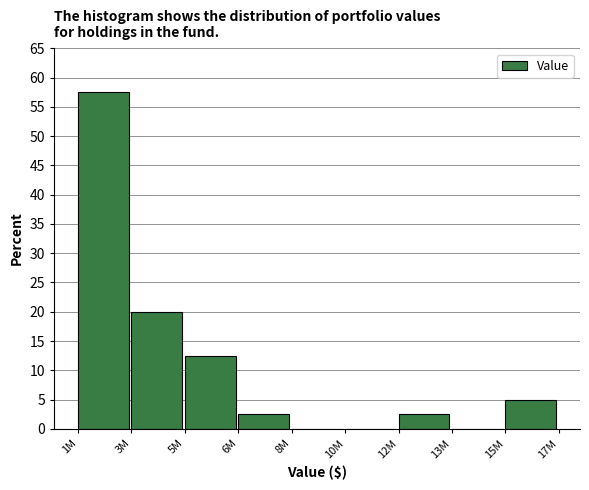

Reading left to right, list all the values displayed in this chart.

1M=57.5	3M=20.0	5M=12.5	6M=2.5	8M=0.0	10M=0.0	12M=2.5	13M=0.0	15M=5.0